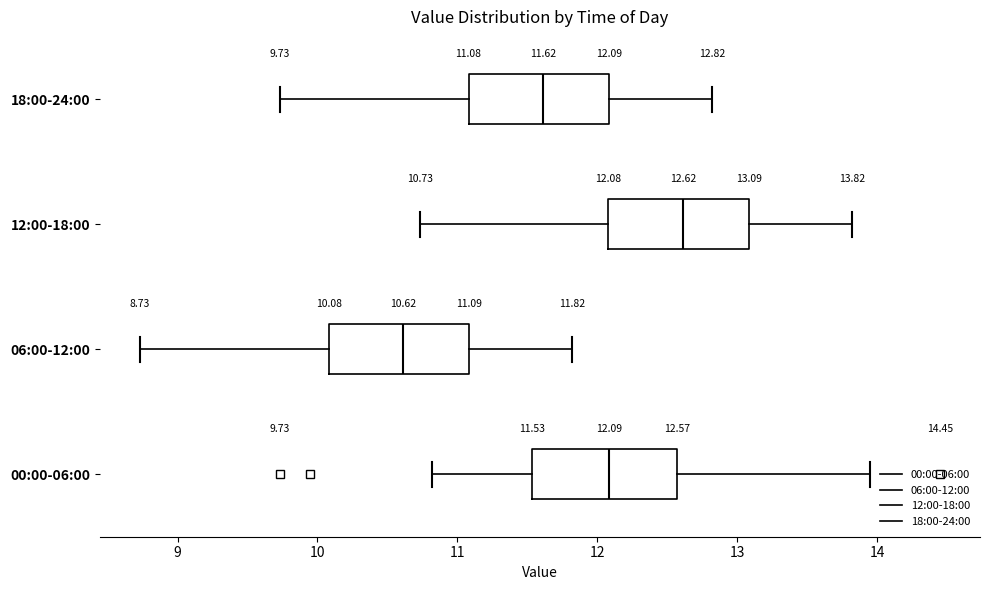

Which box has the furthest to the right median line?

12:00-18:00